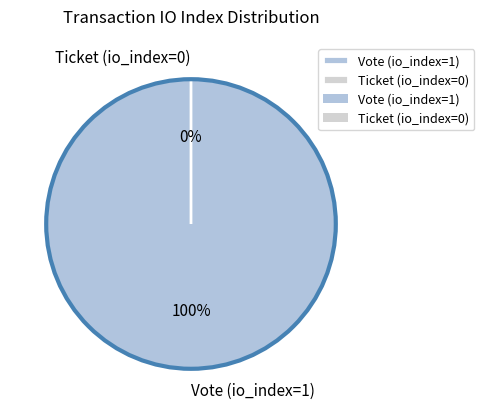

Is there any slice that represents more than half of the pie?

Yes